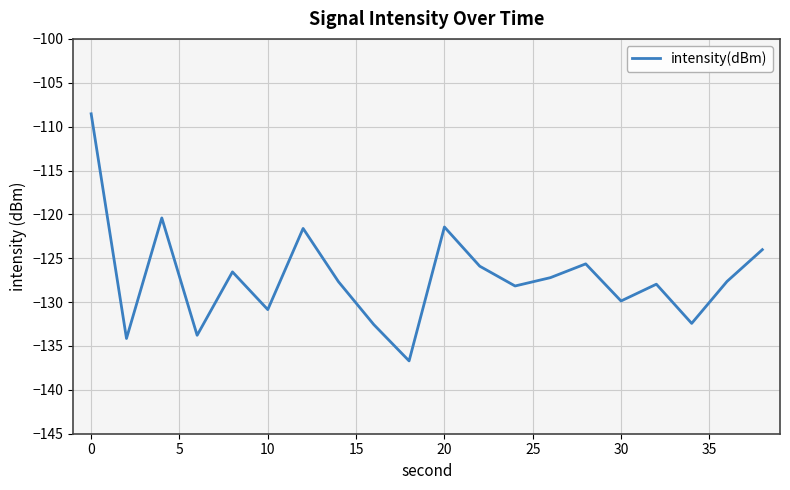

What is the maximum value shown in the chart?

-108.5